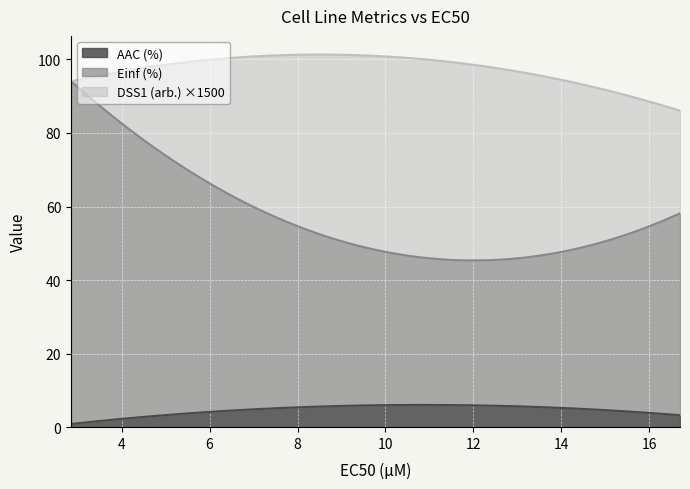

What is the value of the Einf (%) point at the 2nd from the left?

65.9